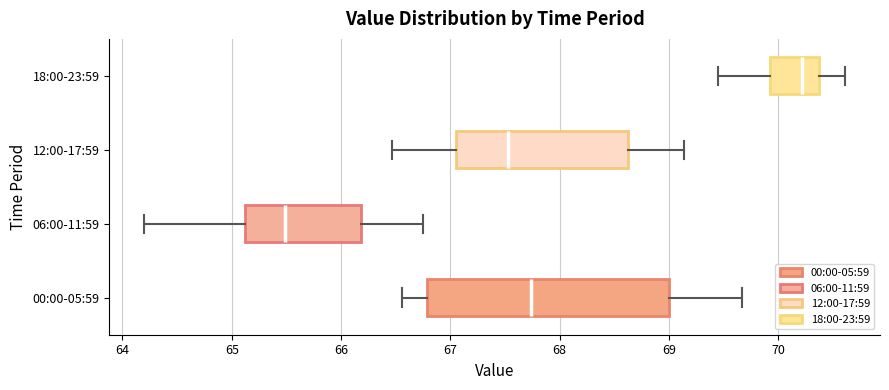

Which box has the furthest to the left median line?

06:00-11:59